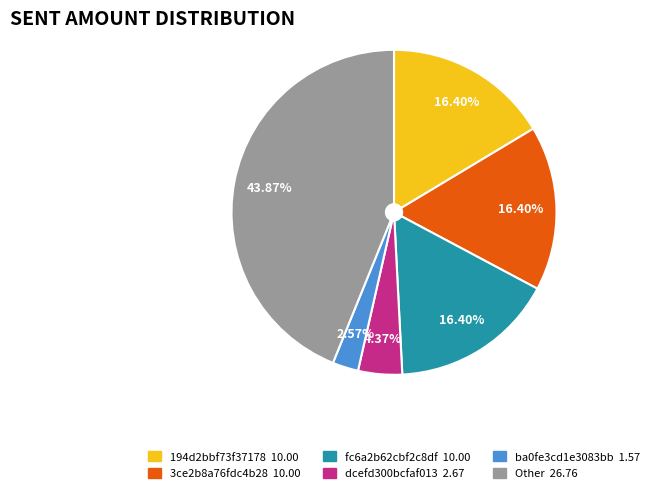

Is there a majority slice in this chart?

No